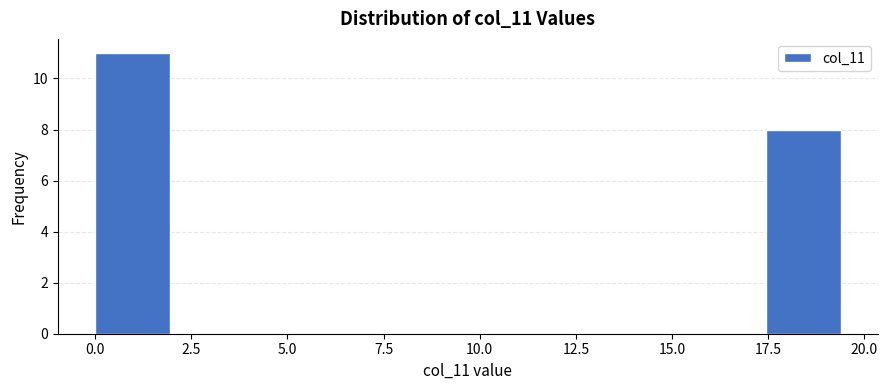

Around what value on the x-axis is the tallest bar? Give the approximate position of its centre, as read against the axis.

1.0